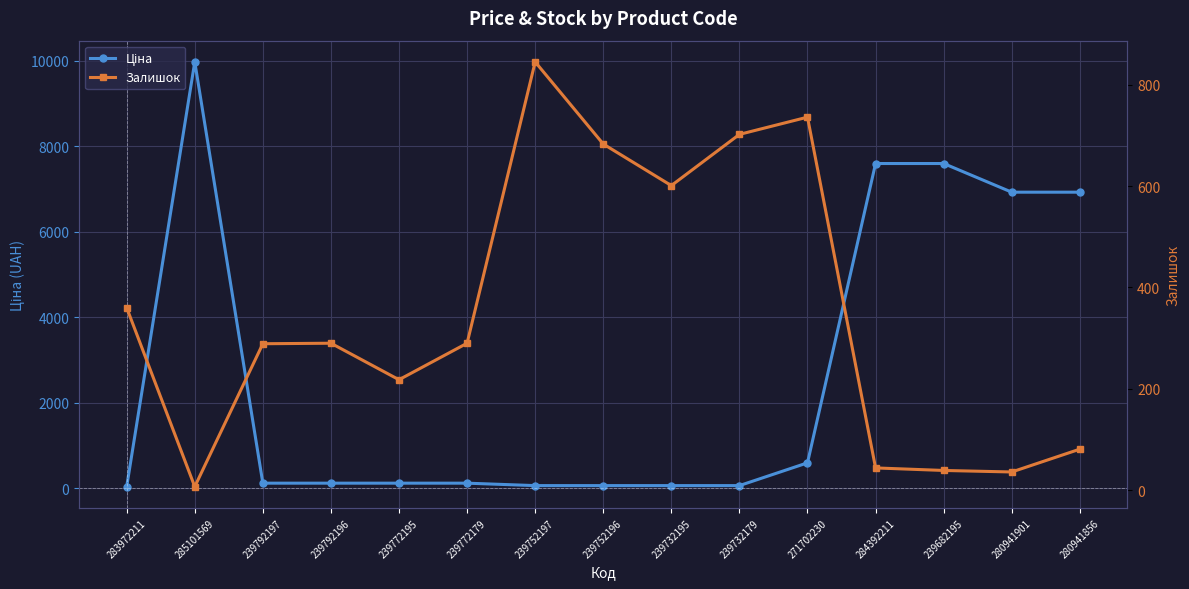

What is the smallest value displayed?

7.0